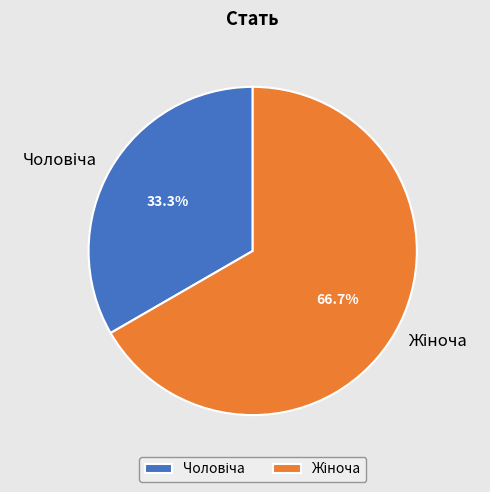

To the nearest percent, what is the difference between the largest and smallest slice percentages?

33%